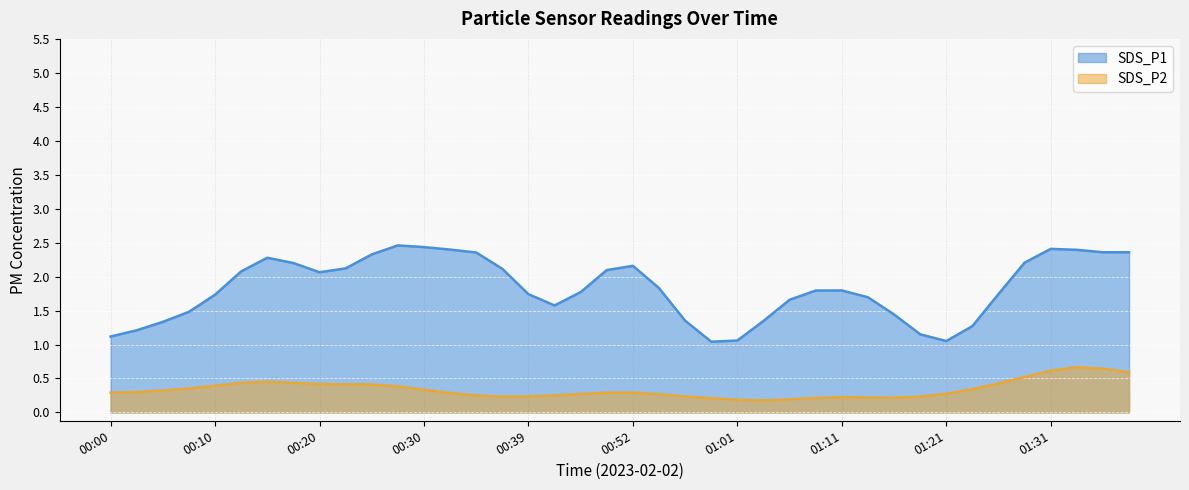

What is the difference between the maximum and minimum values in the SDS_P1 series?

1.4